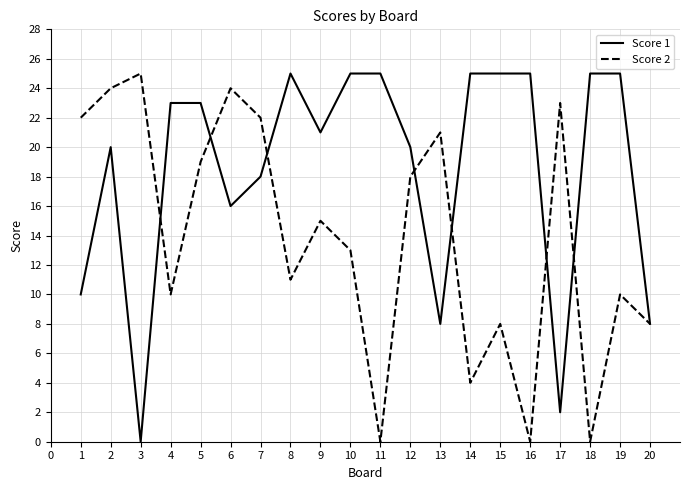

At 7, list the series in order from smallest to largest.

Score 1, Score 2